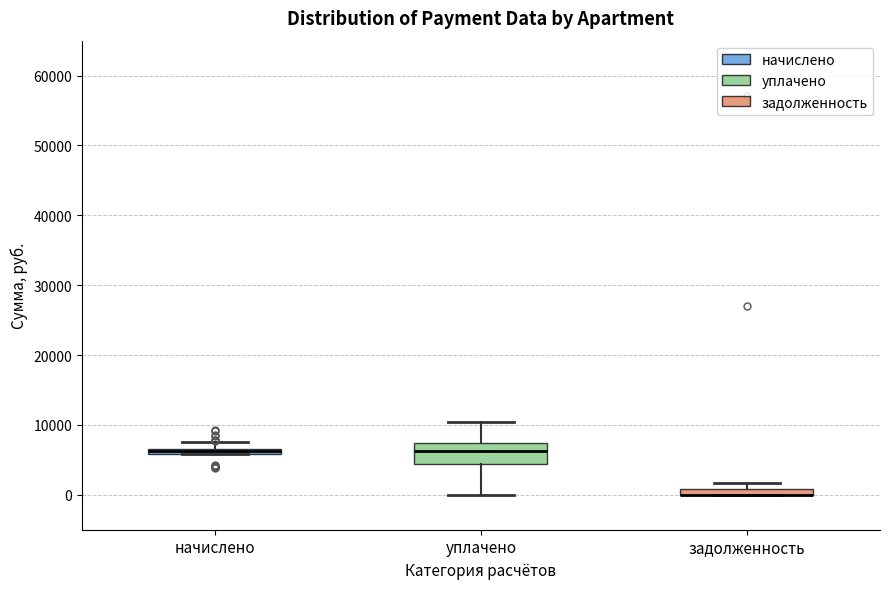

Where is the lower edge of the box for задолженность on the y-axis? The values are not printed on the chart, so give them approximately, as read against the axis.

0